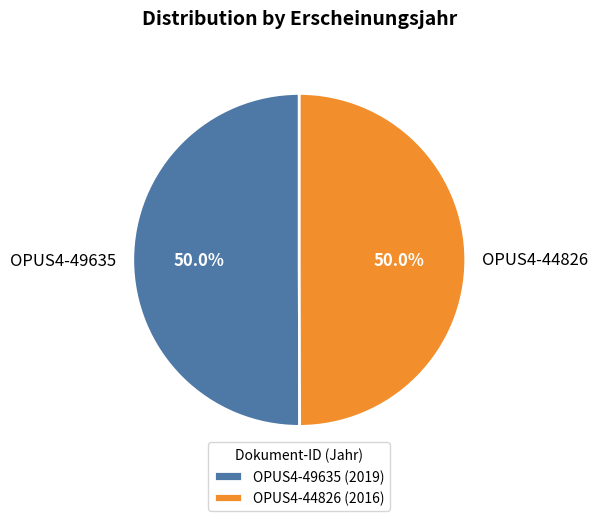

Approximately how many times larger is the value at OPUS4-49635 compared to OPUS4-44826?

1.0